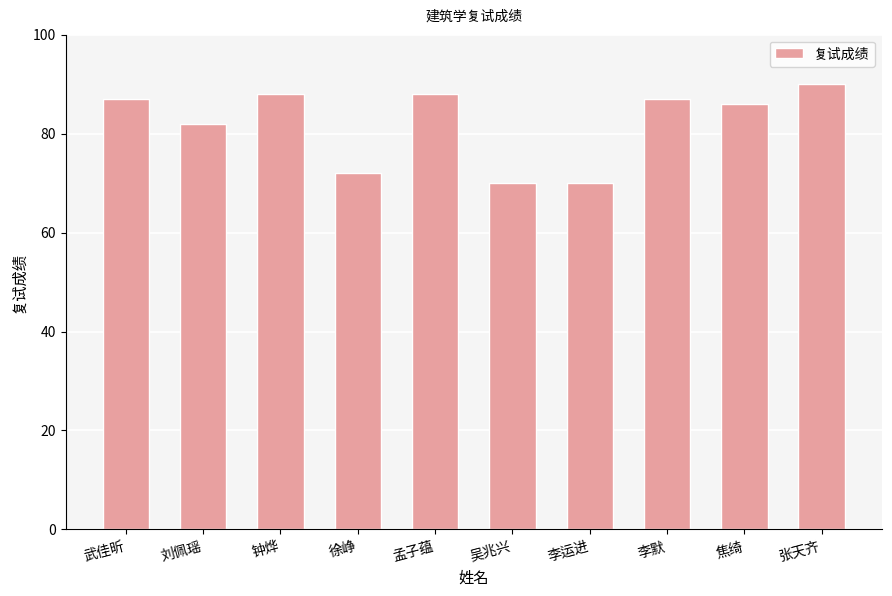

At which label is the value closest to 80?

刘佩瑶